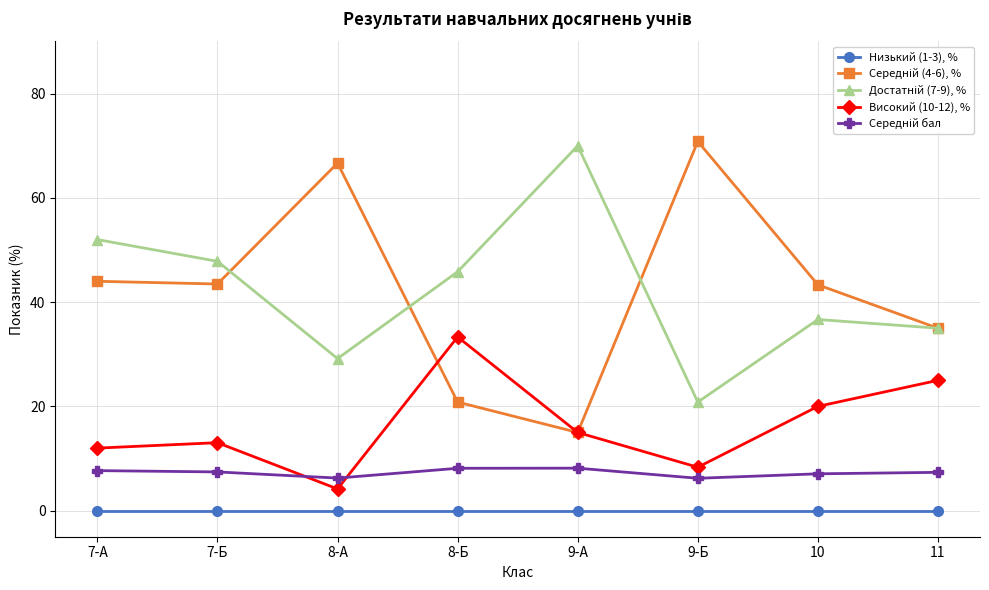

How many distinct data groups are displayed?

5